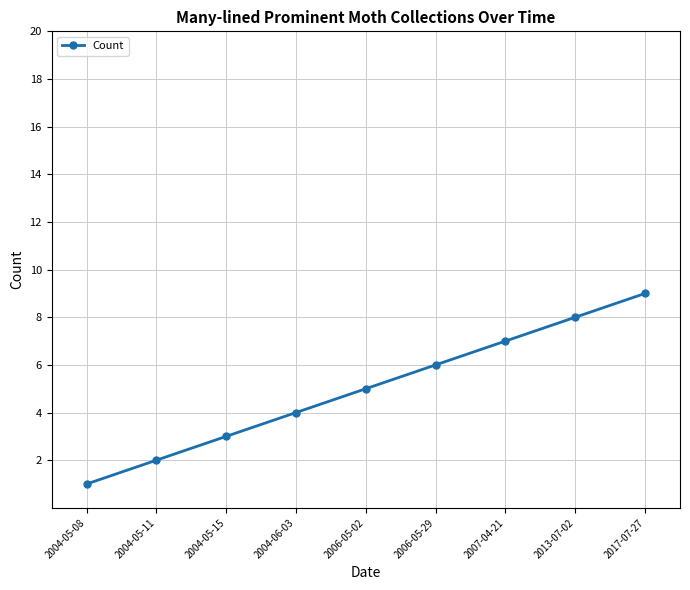

What is the change in value from 2004-05-08 to 2006-05-29?

+5